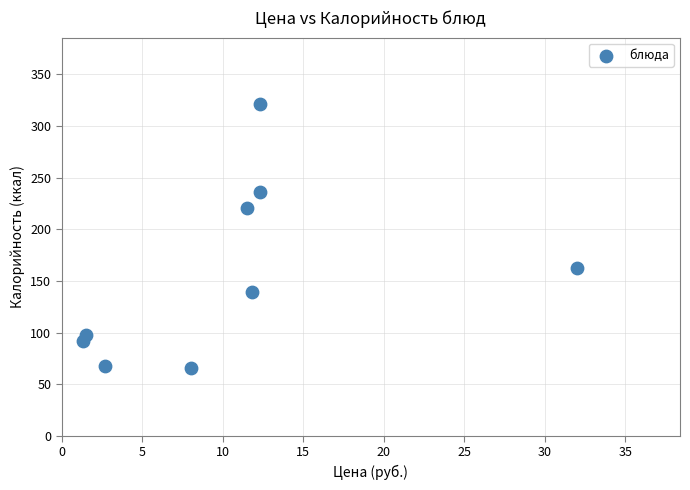

What is the range of Y values (max minus min)?

255.4